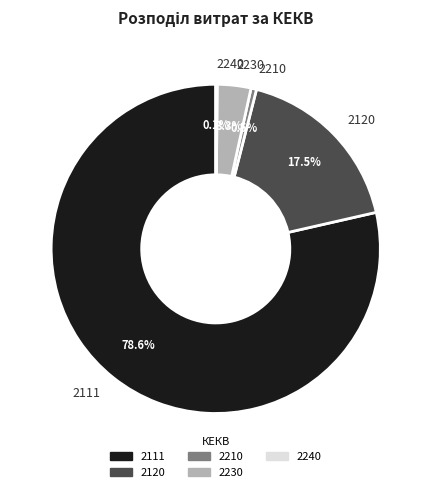

Is there a majority slice in this chart?

Yes